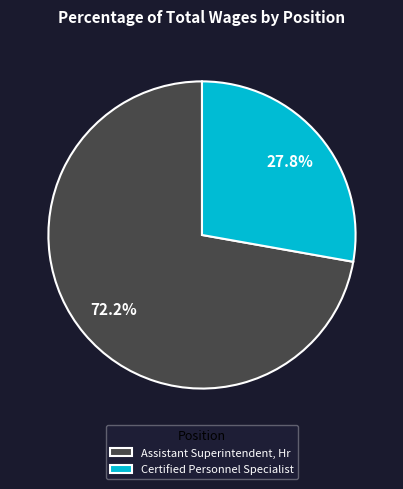

Which category has the biggest portion of the pie?

Assistant Superintendent, Hr